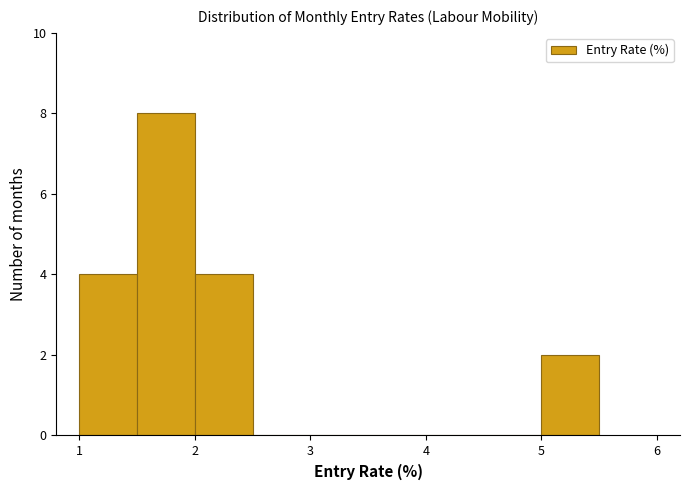

Which range on the x-axis has the tallest bar?

1.5 to 2.0